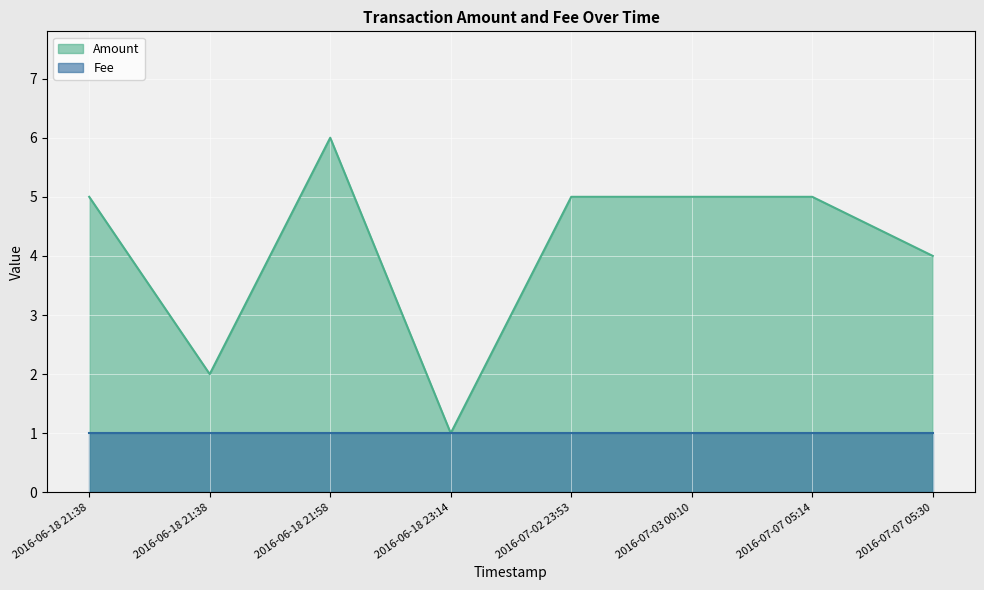

What is the label of the 7th point from the right?

2016-06-18 21:38